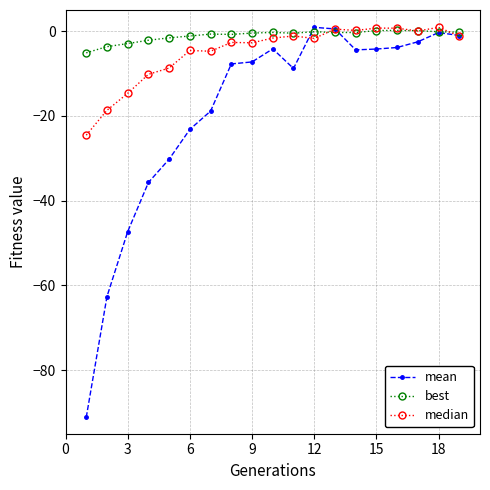

True or false: mean has more than 1 points higher than both neighbors.

True